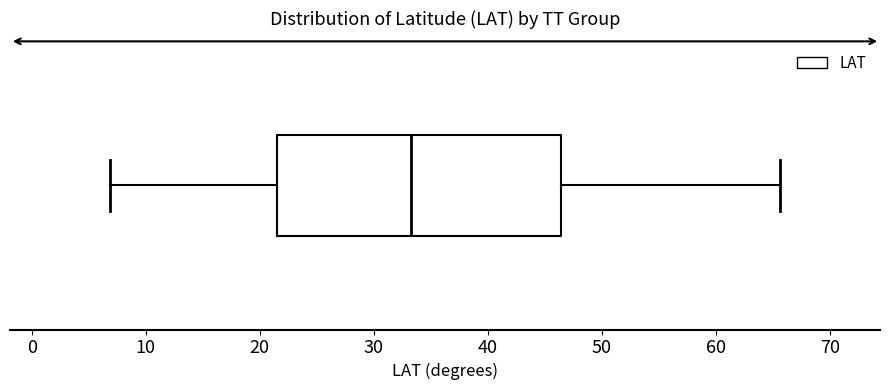

Read this box plot against the x-axis: the position of the median line, the range covered by the box, and the ends of both whiskers. The values are not printed on the chart, so give them approximately, as read against the axis.

median 33, box 22 to 46, whiskers 7 to 66